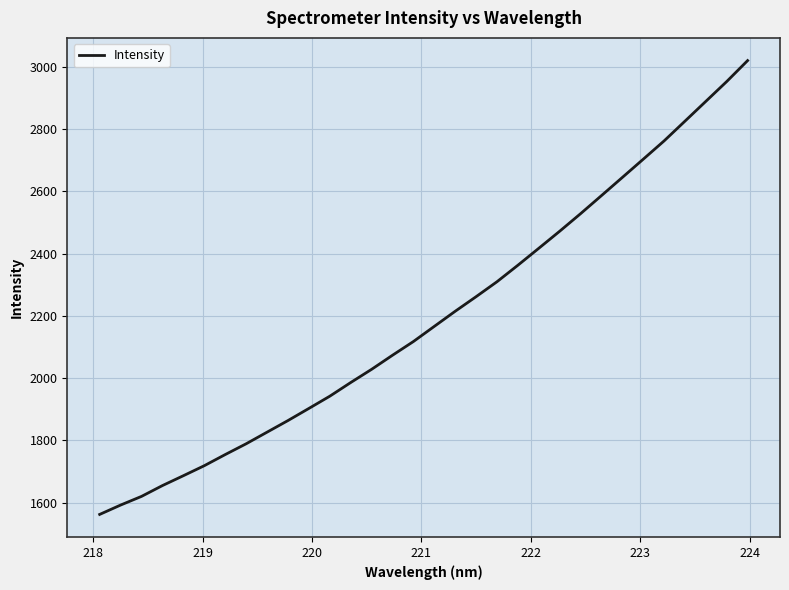

What is the greatest value displayed?

3019.7